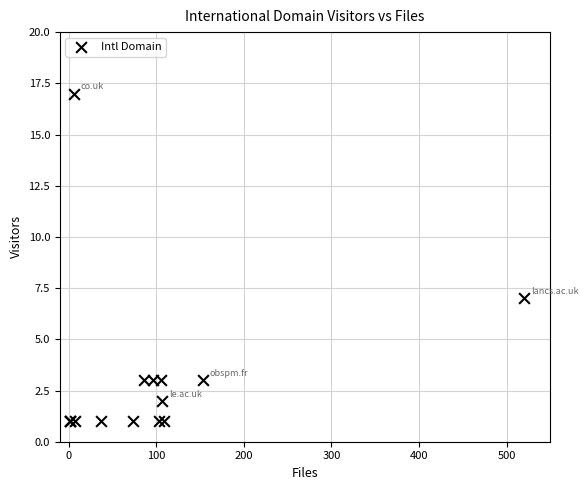

What Y value in the scatter plot is closest to 9?

7